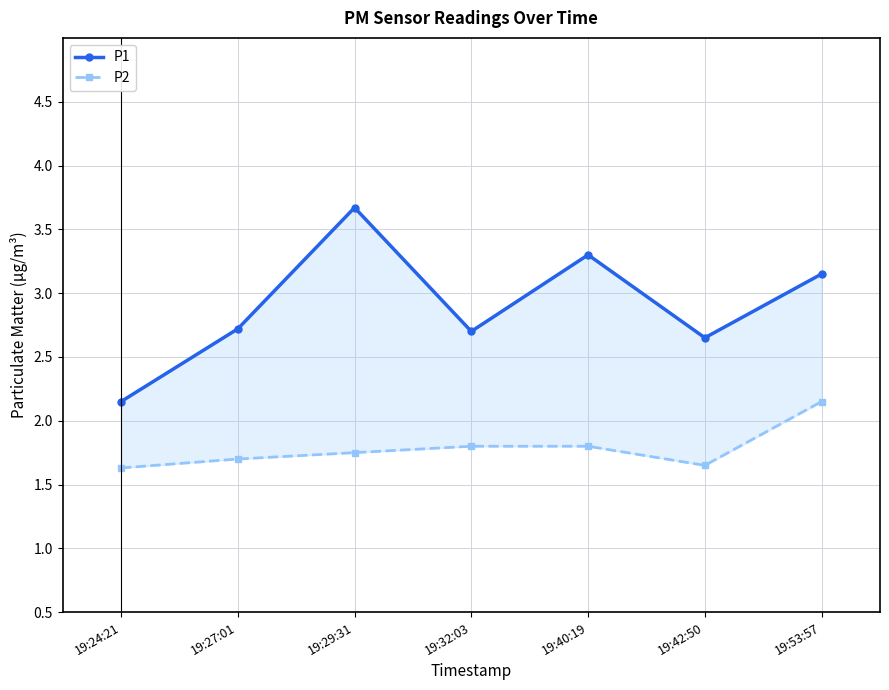

Count the number of categories in the chart.

7